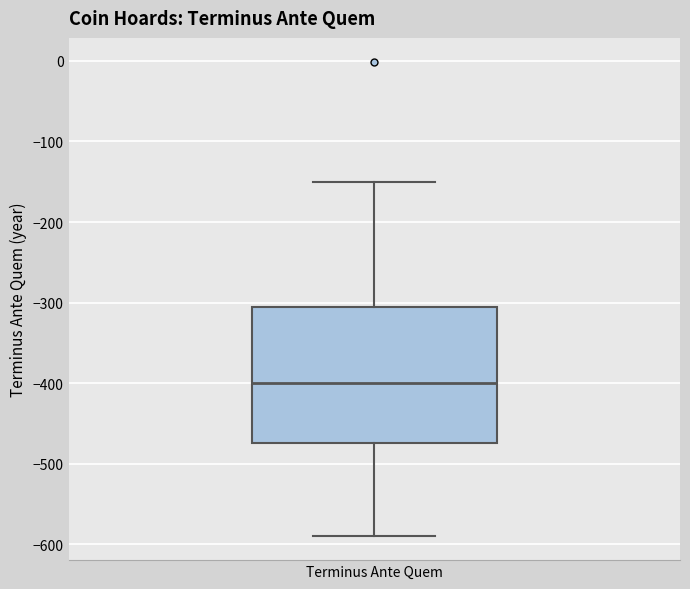

Where is the lower edge of the box for Terminus Ante Quem on the y-axis? The values are not printed on the chart, so give them approximately, as read against the axis.

-470